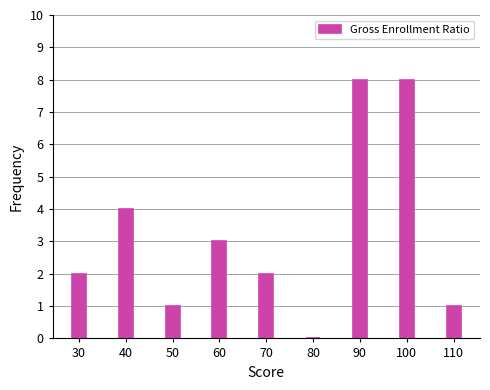

Reading right to left, what are all the values shown in this chart?

110=1	100=8	90=8	80=0	70=2	60=3	50=1	40=4	30=2